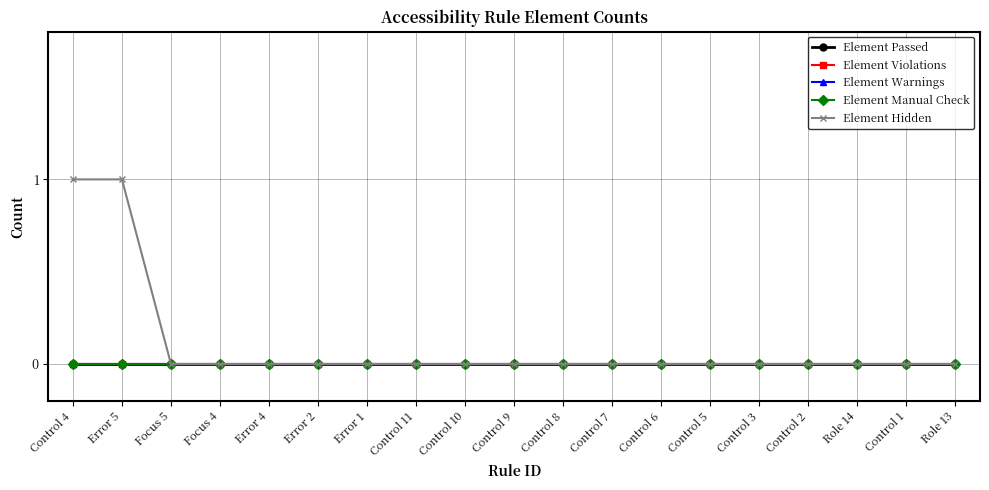

Does the chart have visible grid lines?

Yes